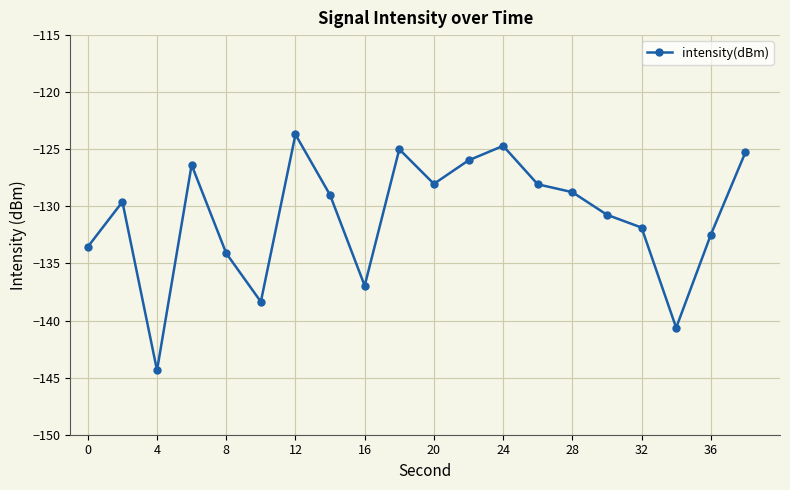

True or false: the data has more than 0 interior local peaks.

True